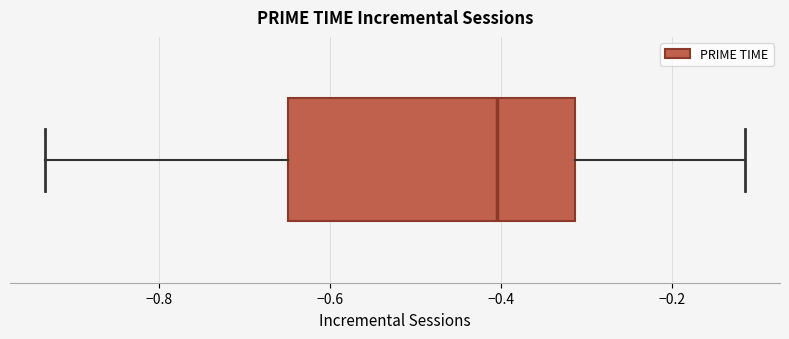

Read this box plot against the x-axis: the position of the median line, the range covered by the box, and the ends of both whiskers. The values are not printed on the chart, so give them approximately, as read against the axis.

median -0.40, box -0.64 to -0.32, whiskers -0.94 to -0.12